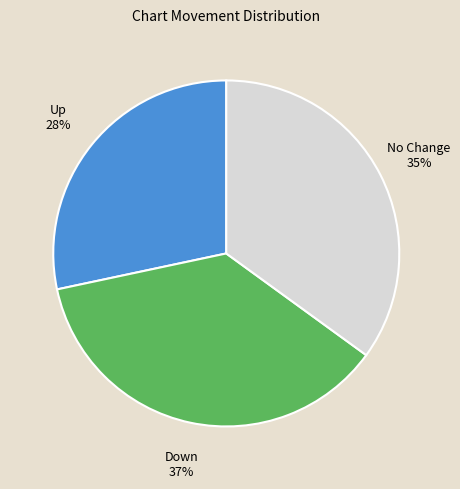

To the nearest percent, what is the average slice percentage?

33%